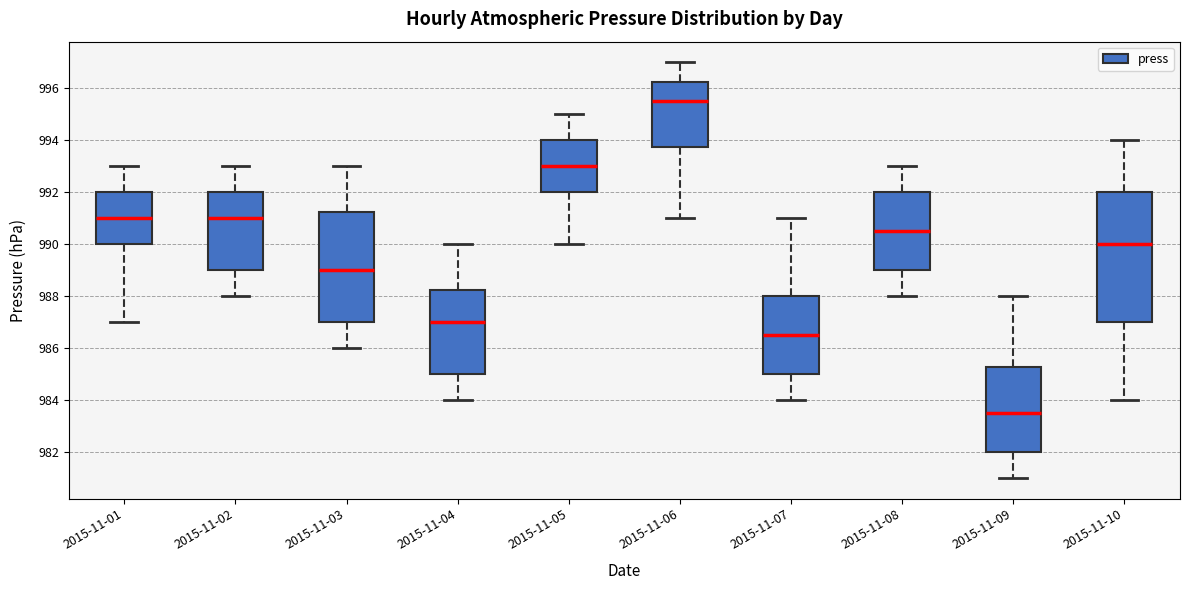

Where does the lower whisker of the box for 2015-11-06 end on the y-axis? The values are not printed on the chart, so give them approximately, as read against the axis.

991.0